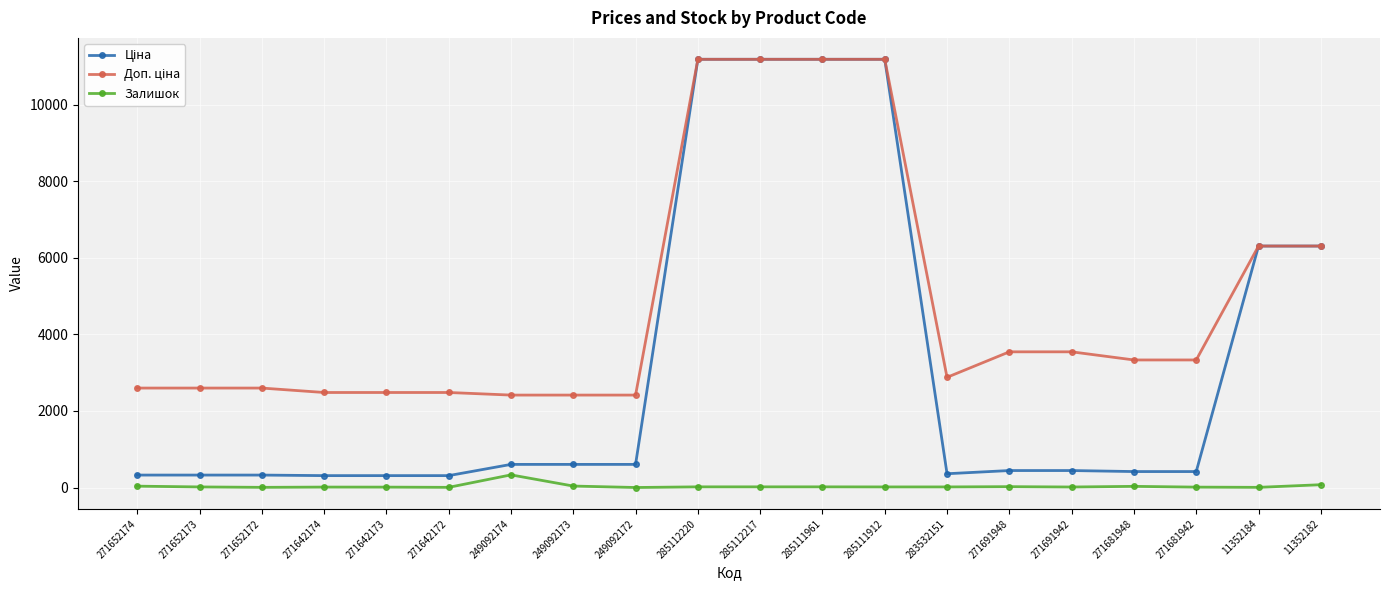

What is the total value across all series at 249092174?

3348.6